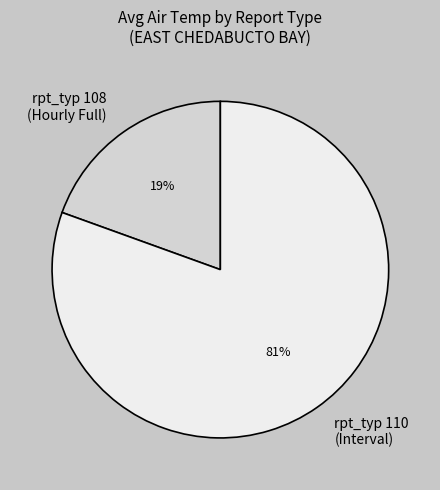

To the nearest percent, what is the average slice percentage?

50%